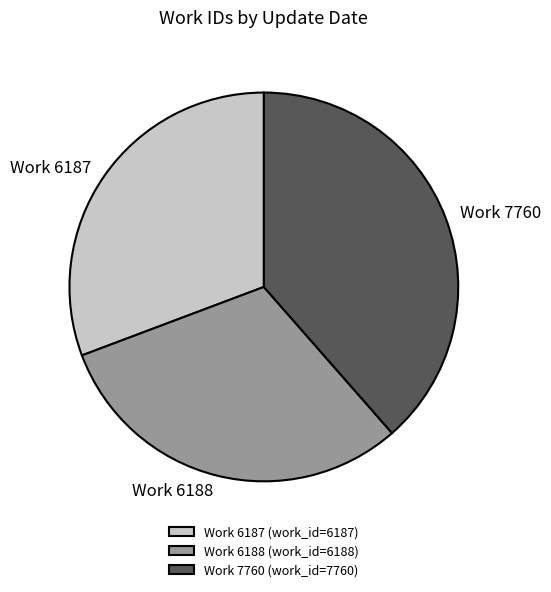

Does any single category account for the majority?

No